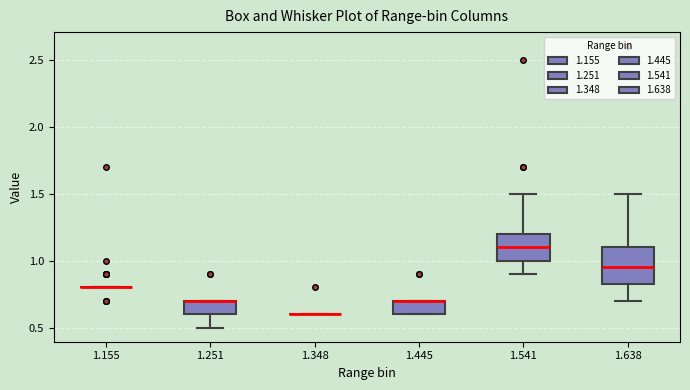

Reading left to right, read every box against the y-axis: the position of its median line, the range the box covers, and the ends of its whiskers. The values are not printed on the chart, so give them approximately, as read against the axis.

1.155: box collapsed to a line at 0.80, whiskers 0.80 to 0.80
1.251: median 0.70 (drawn on the box's upper edge), box 0.60 to 0.70, whiskers 0.50 to 0.70
1.348: box collapsed to a line at 0.60, whiskers 0.60 to 0.60
1.445: median 0.70 (drawn on the box's upper edge), box 0.60 to 0.70, whiskers 0.60 to 0.70
1.541: median 1.10, box 1.00 to 1.20, whiskers 0.90 to 1.50
1.638: median 0.95, box 0.85 to 1.10, whiskers 0.70 to 1.50